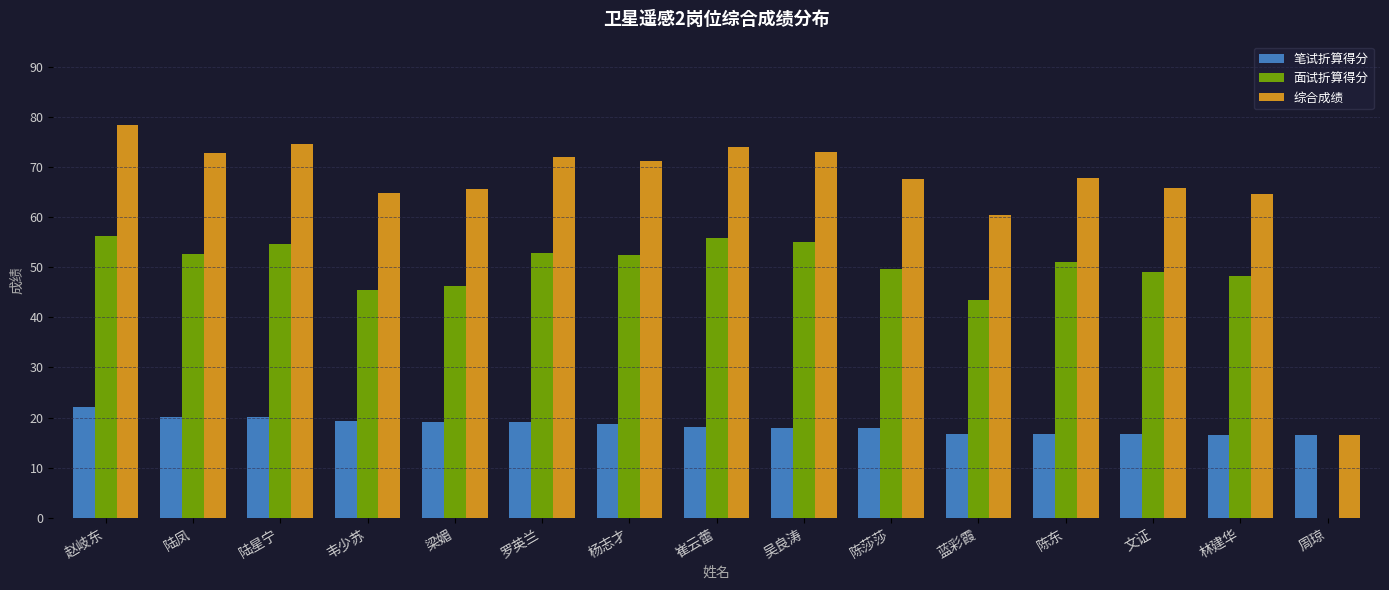

Is it true that 笔试折算得分 equals 30.3 at 梁媚?

False